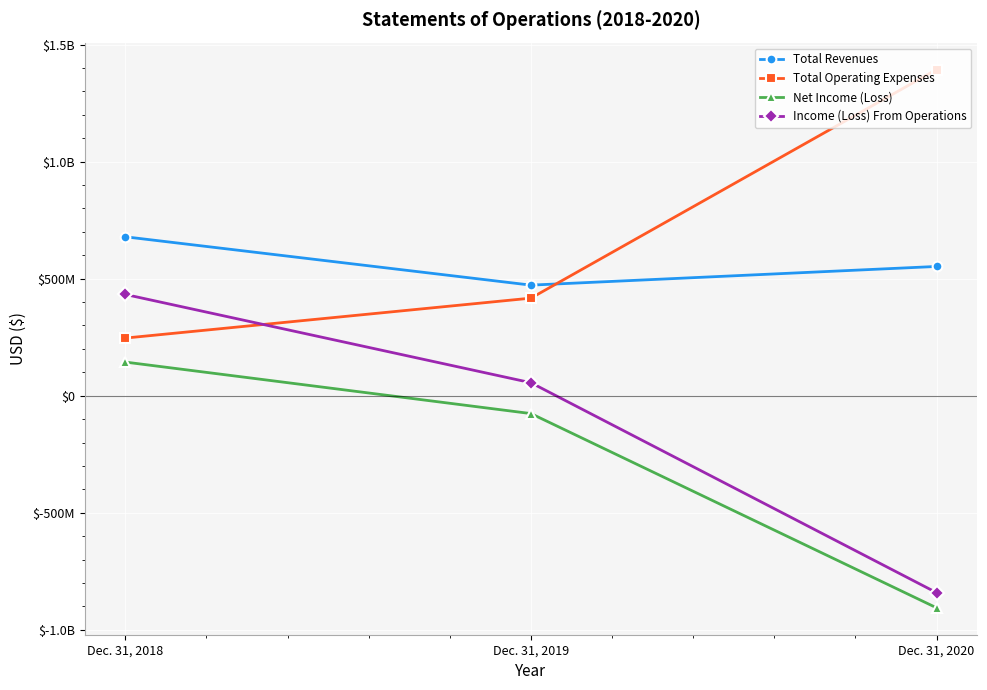

Which series has the widest spread of values?

Income (Loss) From Operations